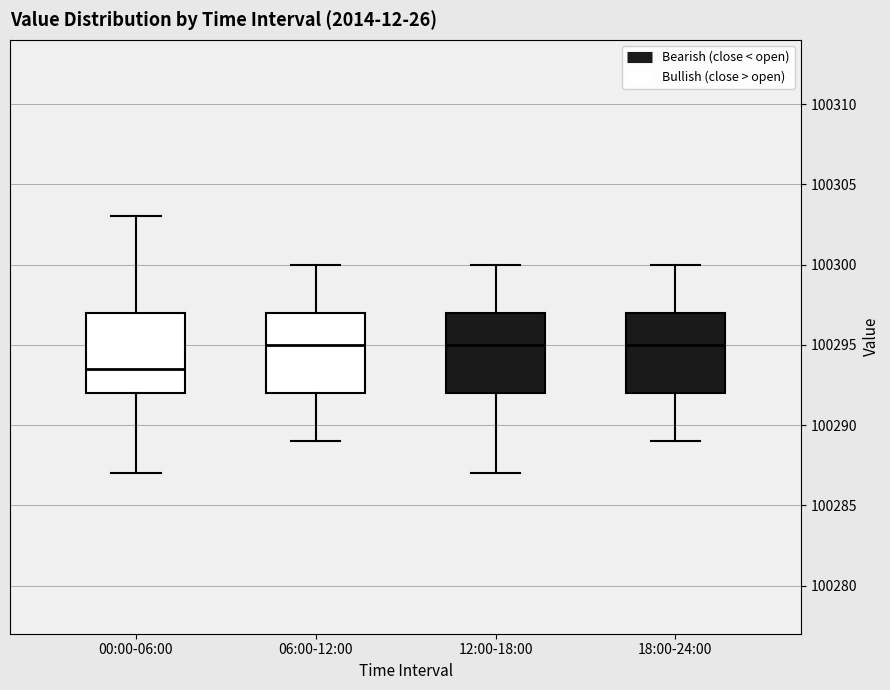

Reading left to right, transcribe this box plot: for each box, give where its median line is, the range the box spans, and where its two whiskers end, as read against the y-axis. The values are not printed on the chart, so give them approximately, as read against the axis.

00:00-06:00: median 100293.5, box 100292.0 to 100297.0, whiskers 100287.0 to 100303.0
06:00-12:00: median 100295.0, box 100292.0 to 100297.0, whiskers 100289.0 to 100300.0
12:00-18:00: median 100295.0, box 100292.0 to 100297.0, whiskers 100287.0 to 100300.0
18:00-24:00: median 100295.0, box 100292.0 to 100297.0, whiskers 100289.0 to 100300.0